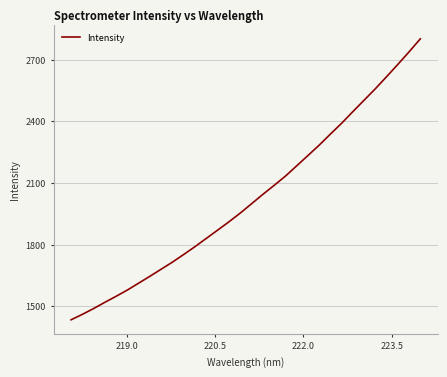

What is the maximum value shown in the chart?

2800.6